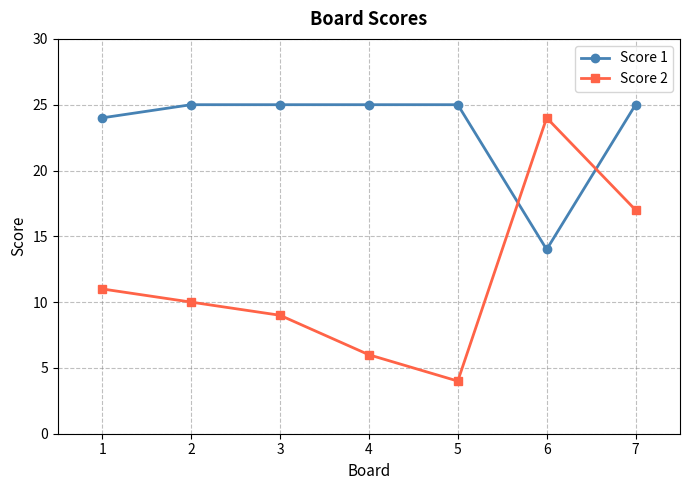

At which category does Score 2 reach its first local valley?

5